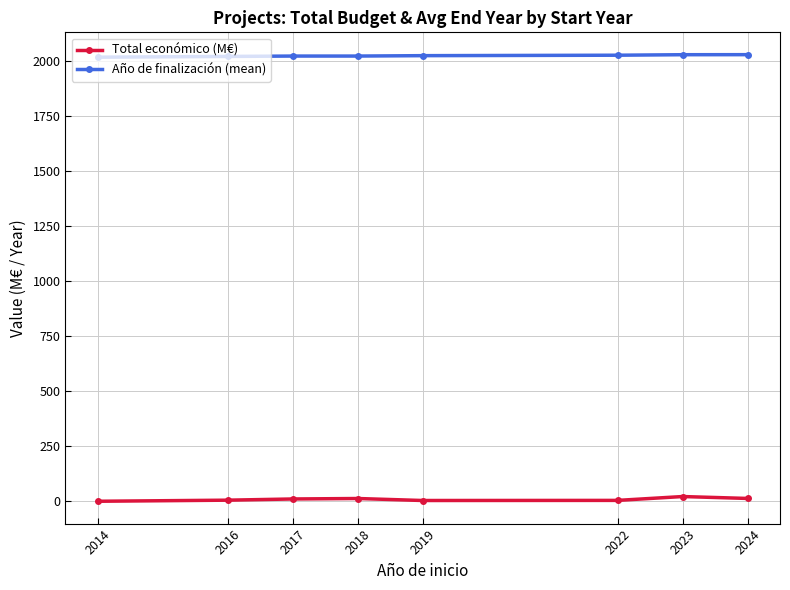

Which series has the largest total across all categories?

Año de finalización (mean)